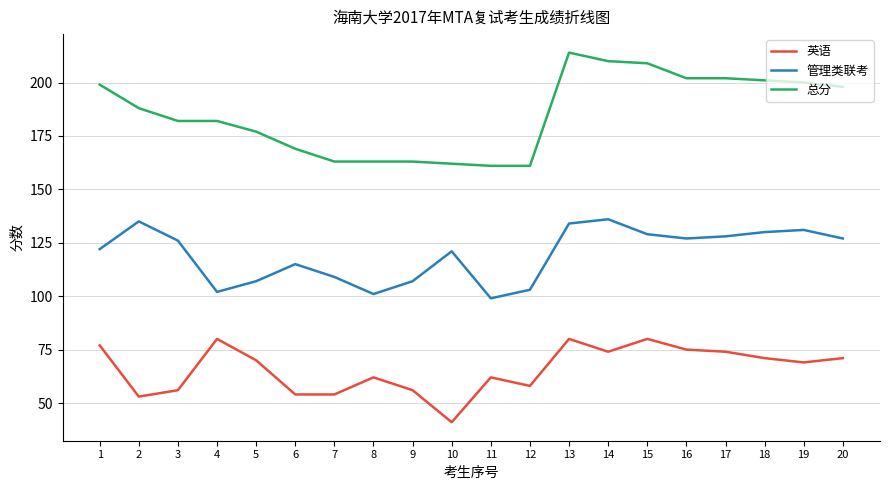

Reading left to right, what are all the values shown in this chart?

英语: 77	53	56	80	70	54	54	62	56	41	62	58	80	74	80	75	74	71	69	71
管理类联考: 122	135	126	102	107	115	109	101	107	121	99	103	134	136	129	127	128	130	131	127
总分: 199	188	182	182	177	169	163	163	163	162	161	161	214	210	209	202	202	201	200	198